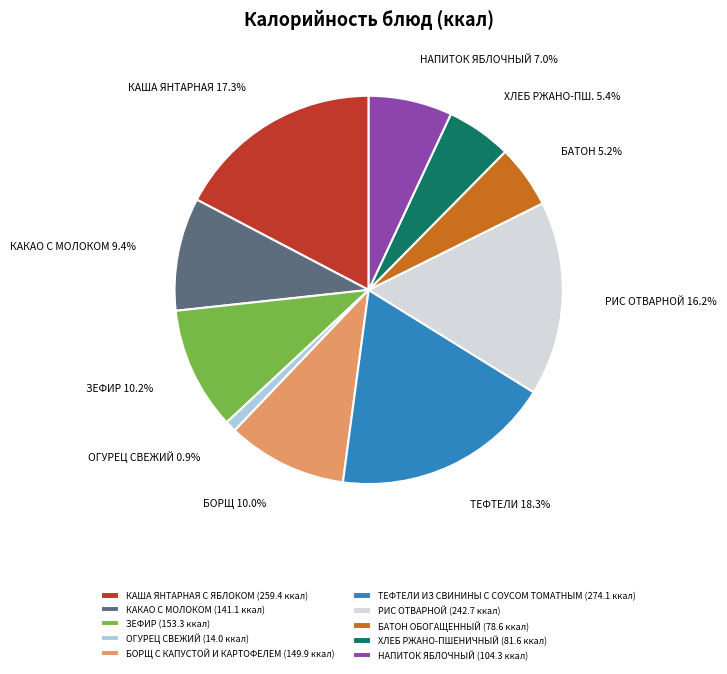

Does НАПИТОК ЯБЛОЧНЫЙ account for over 50% of the chart?

No